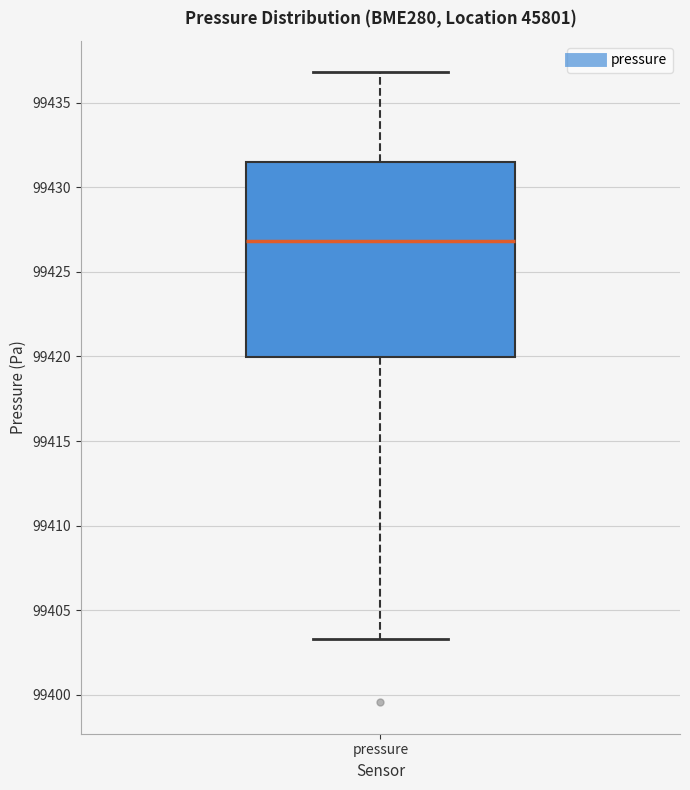

Where does the lower whisker of the box for pressure end on the y-axis? The values are not printed on the chart, so give them approximately, as read against the axis.

99403.5